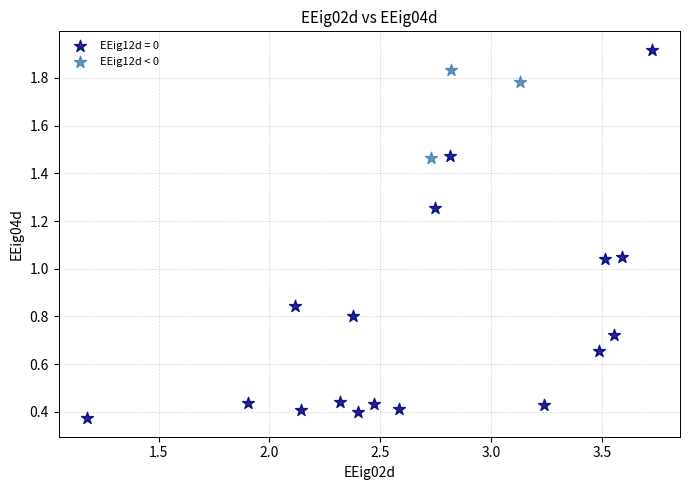

Which series has the largest Y range (max minus min)?

EEig12d = 0